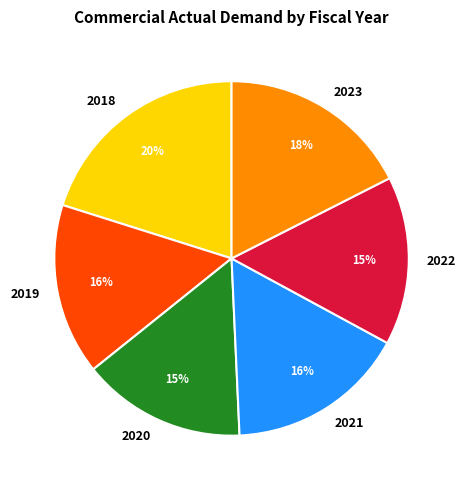

To the nearest percent, what is the average slice percentage?

17%